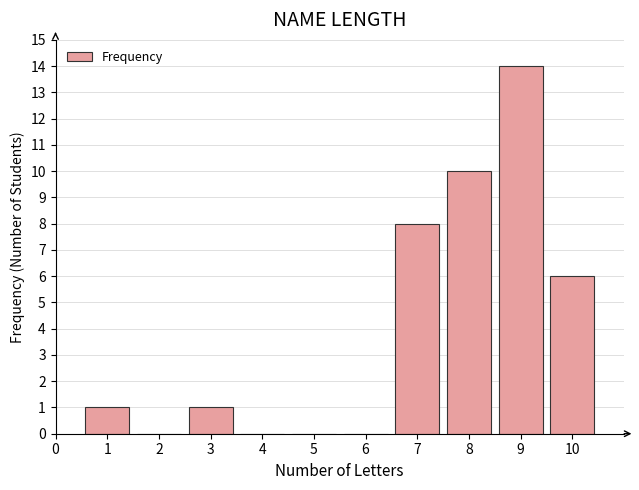

What is the height of the bar covering 6.5 to 7.5 on the x-axis? The values are not printed on the chart, so give them approximately, as read against the axis.

8